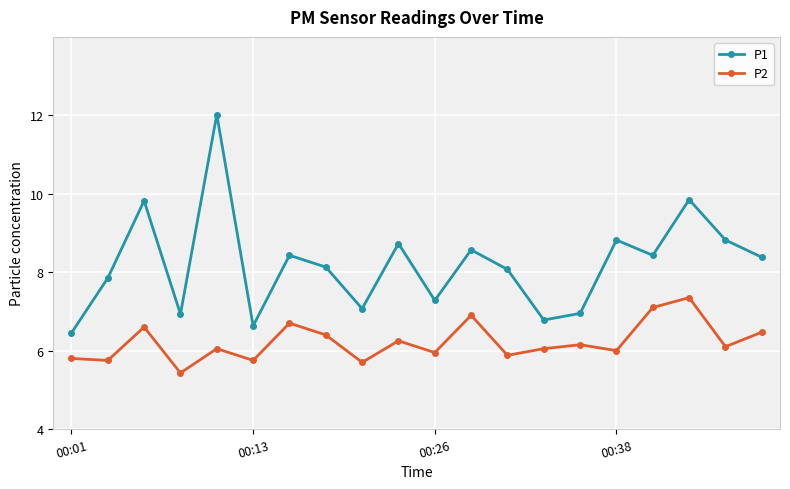

How many interior local valleys does the P1 series have?

6